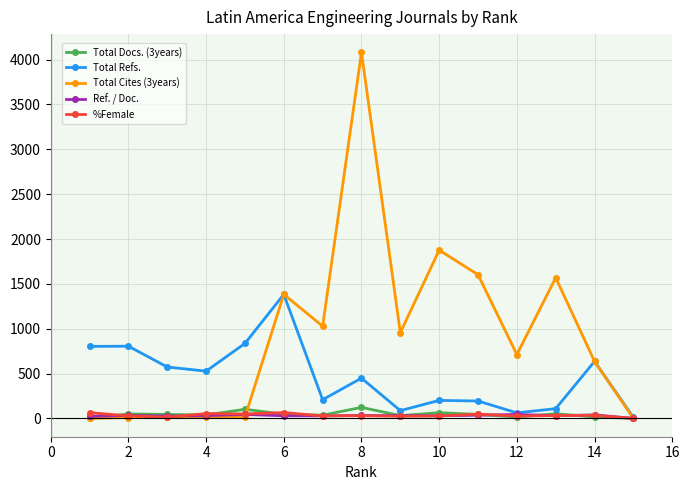

Which series has the widest spread of values?

Total Cites (3years)